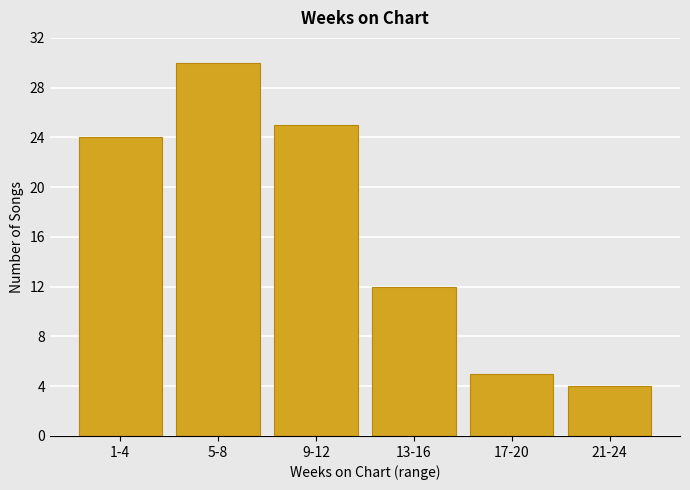

Reading left to right, what are all the values shown in this chart?

1-4=24	5-8=30	9-12=25	13-16=12	17-20=5	21-24=4